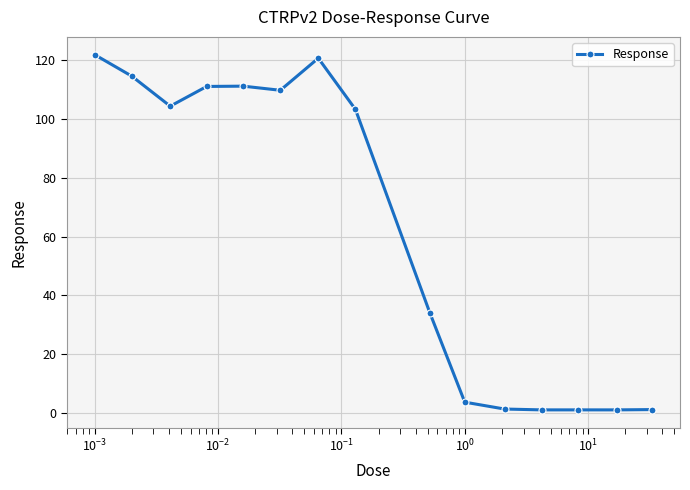

What is the average value?

62.7